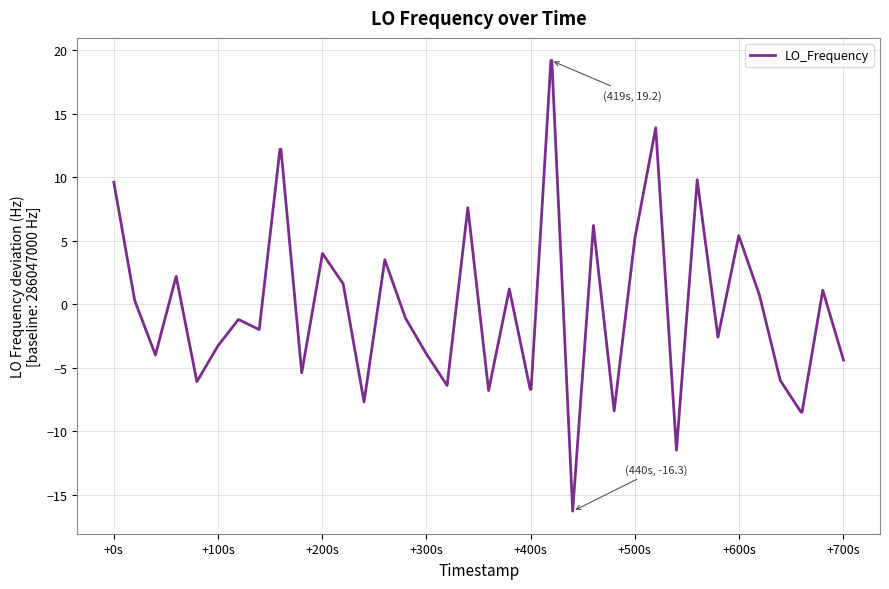

What is the average value?

0.2